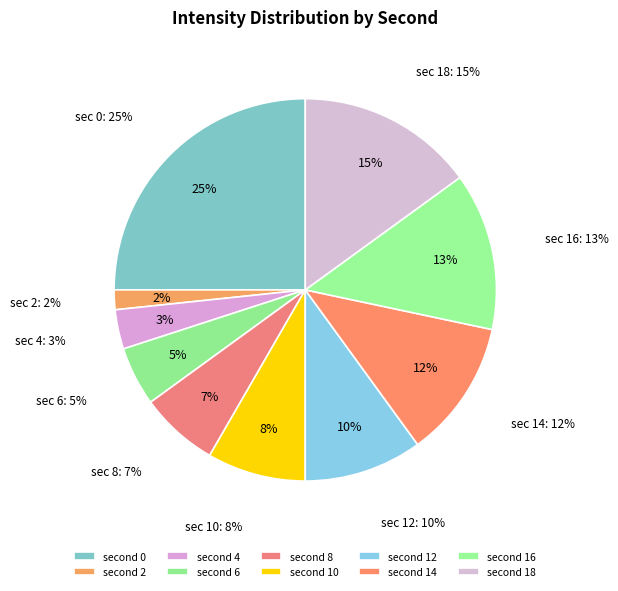

Combined, do 8 and 4 account for over 50%?

No